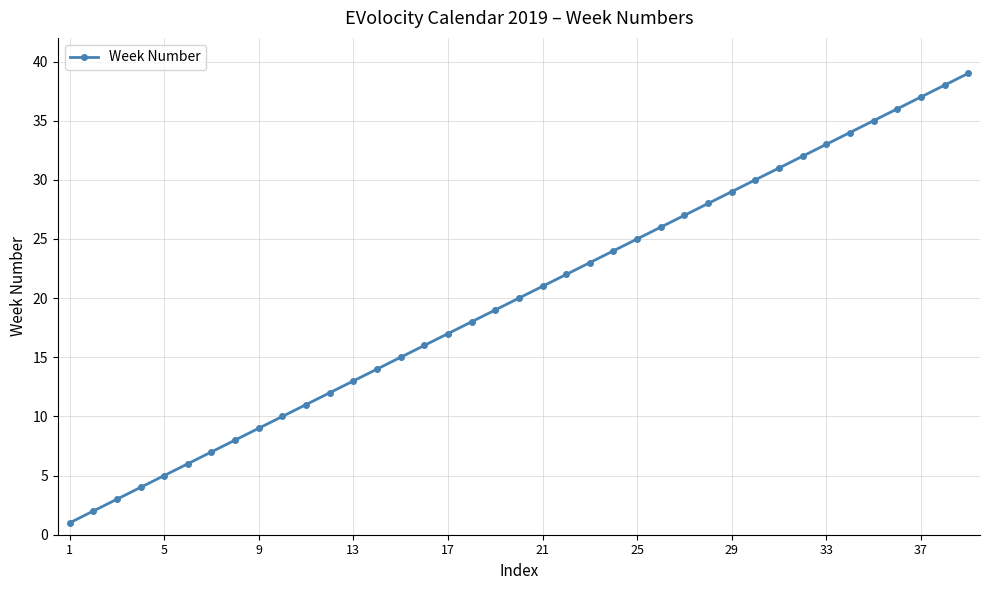

What is the difference between the maximum and second lowest values?

37